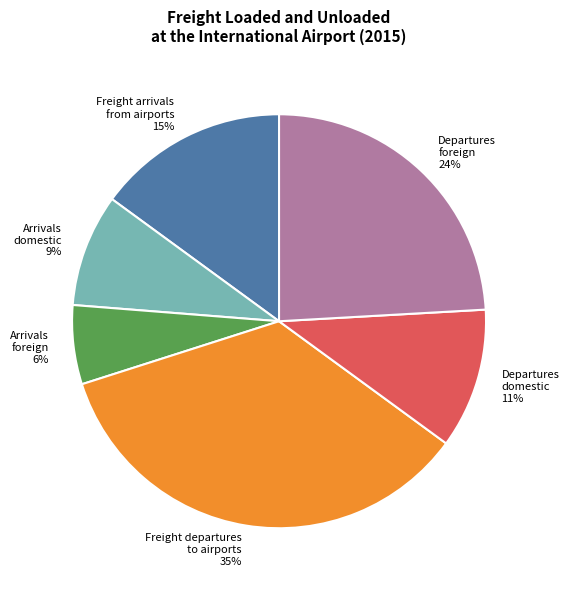

To the nearest percent, what portion does Arrivals domestic represent?

9%